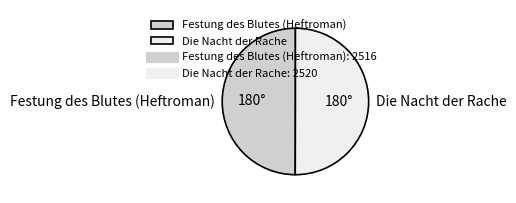

How many segments does this pie chart have?

2